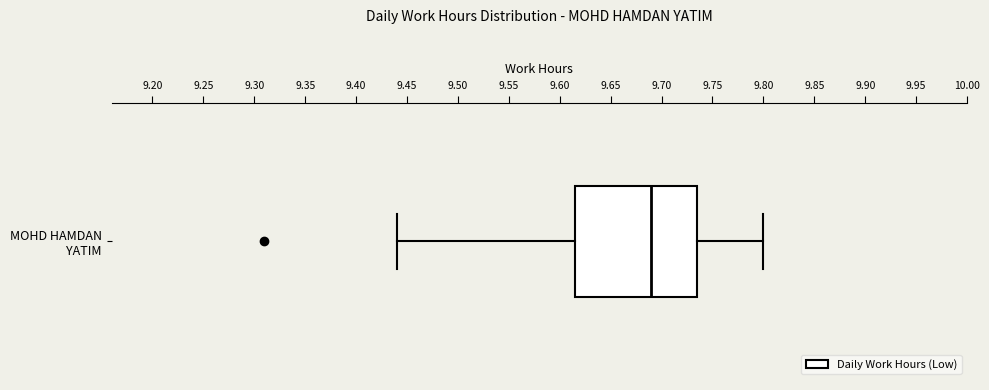

Transcribe this box plot: give where the median line is, the range the box spans, and where the two whiskers end, as read against the x-axis. The values are not printed on the chart, so give them approximately, as read against the axis.

median 9.690, box 9.615 to 9.735, whiskers 9.440 to 9.800